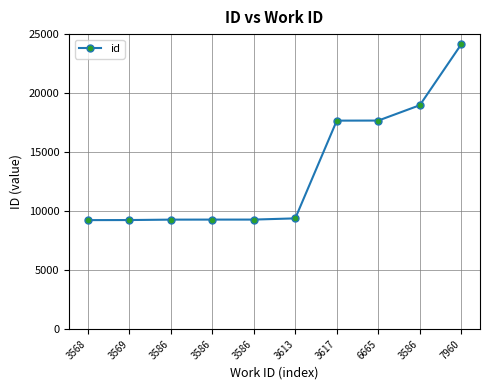

Between 6665 and 7960, which is larger?

7960